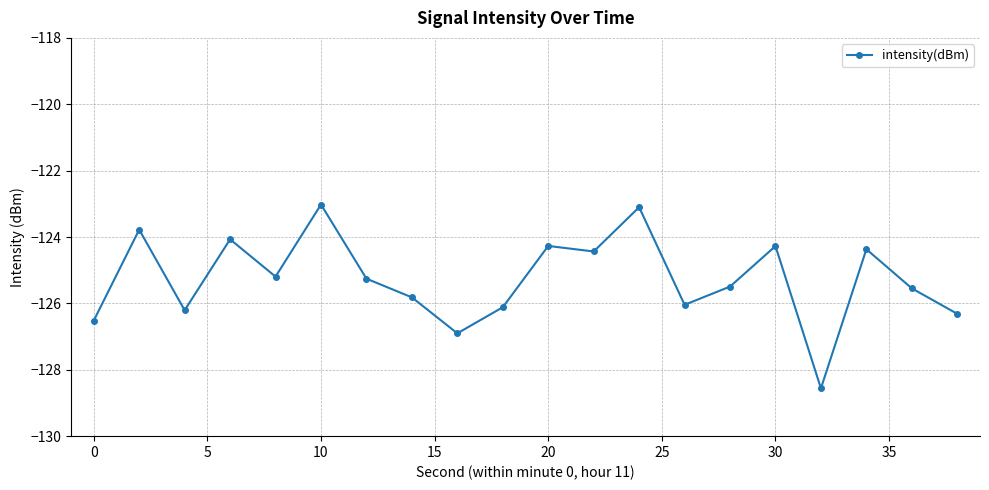

Reading left to right, list all the values displayed in this chart.

-126.5	-123.8	-126.2	-124.1	-125.2	-123.0	-125.3	-125.8	-126.9	-126.1	-124.3	-124.4	-123.1	-126.0	-125.5	-124.3	-128.6	-124.4	-125.5	-126.3